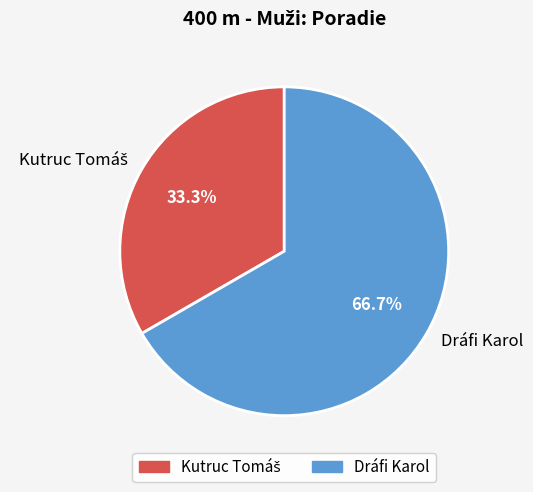

Which category has the biggest portion of the pie?

Dráfi Karol